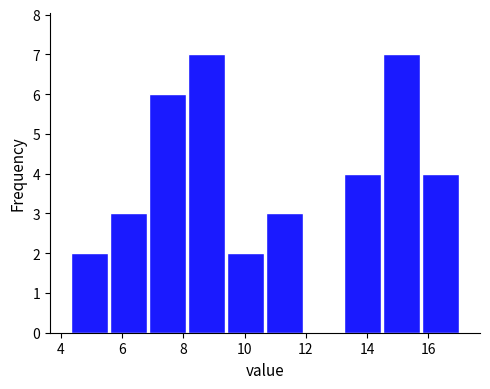

Reading left to right, transcribe this chart: for each bar, give the range it covers on the x-axis and its height. Neither the bar edges nor the heights are printed on the chart, so give them approximately, as read against the axes.

4.2 to 5.6: 2
5.6 to 6.8: 3
6.8 to 8.2: 6
8.2 to 9.4: 7
9.4 to 10.6: 2
10.6 to 12.0: 3
12.0 to 13.2: 0
13.2 to 14.4: 4
14.4 to 15.8: 7
15.8 to 17.0: 4